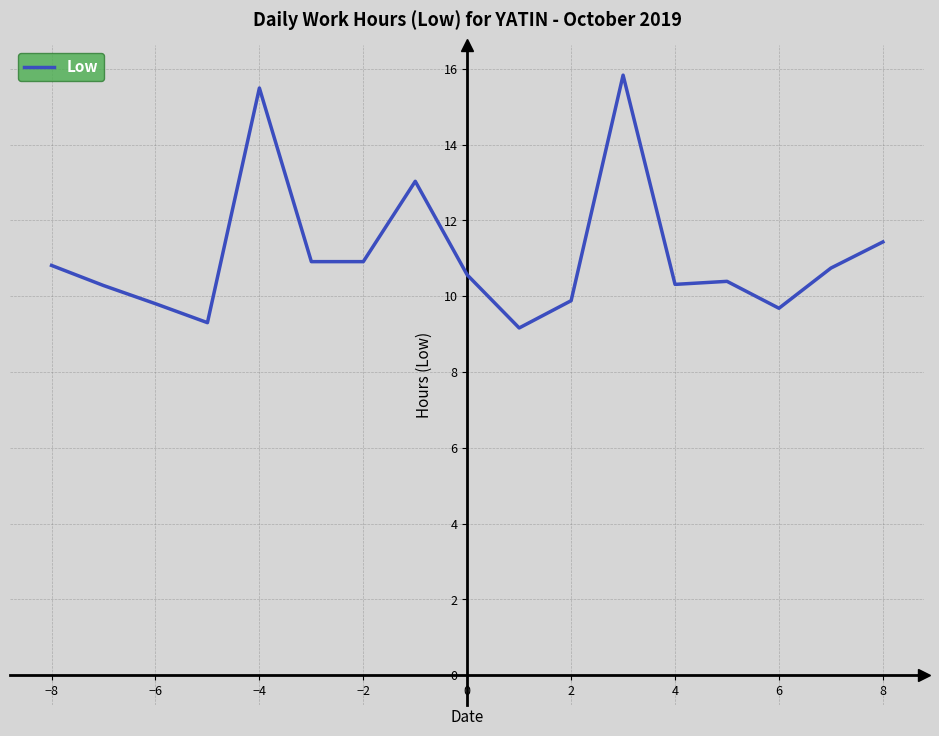

What is the minimum value shown in the chart?

9.2